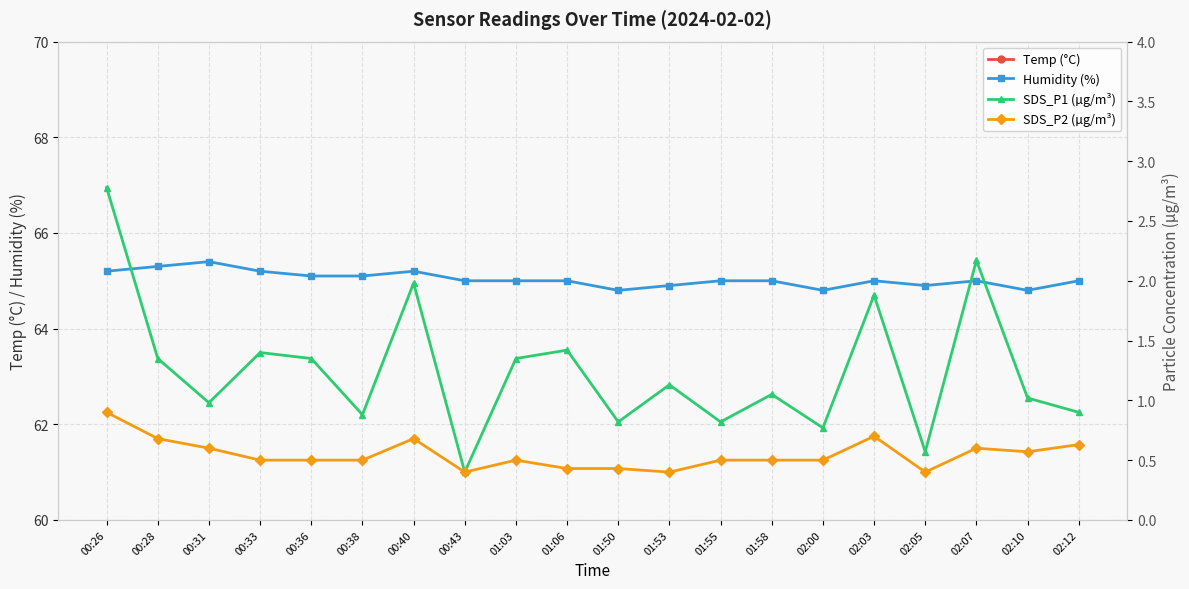

Which series has the largest total across all categories?

Humidity (%)